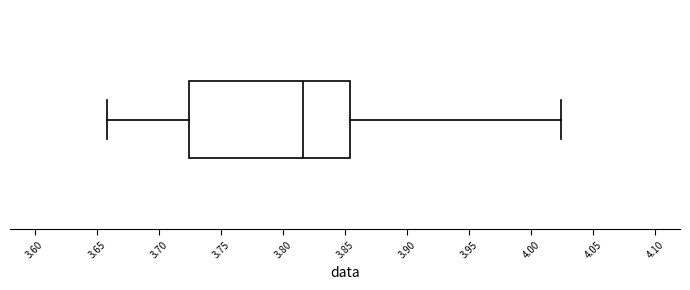

Read this box plot against the x-axis: the position of the median line, the range covered by the box, and the ends of both whiskers. The values are not printed on the chart, so give them approximately, as read against the axis.

median 3.815, box 3.725 to 3.855, whiskers 3.660 to 4.025